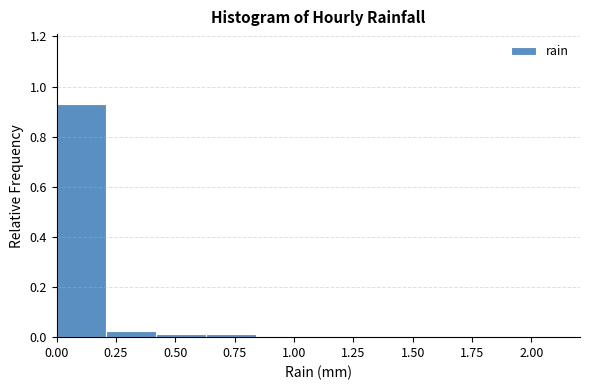

Reading left to right, list every bar in this chart as the range it spans on the x-axis followed by its height. Neither the bar edges nor the heights are printed on the chart, so give them approximately, as read against the axes.

0.00 to 0.21: 0.94
0.21 to 0.42: 0.02
0.42 to 0.63: under 0.02
0.63 to 0.84: under 0.02
0.84 to 1.05: 0
1.05 to 1.26: under 0.02
1.26 to 1.47: under 0.02
1.47 to 1.68: 0
1.68 to 1.89: 0
1.89 to 2.10: under 0.02